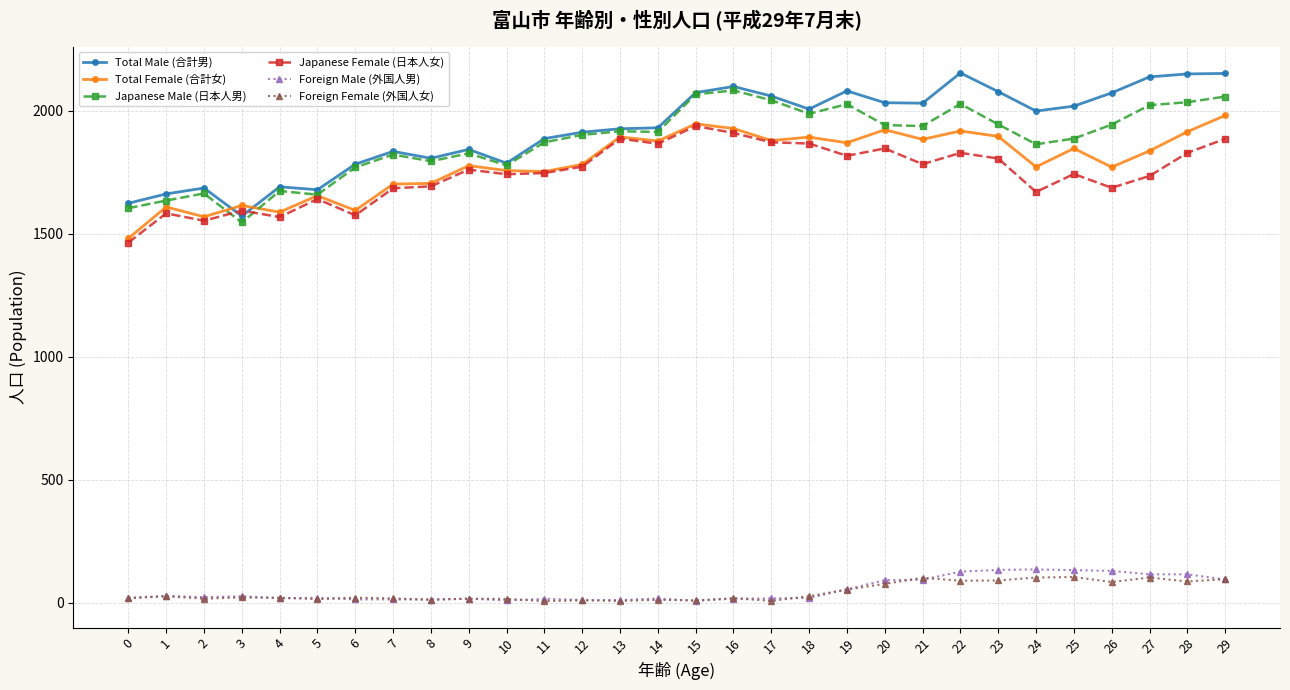

At which category is the sum across all series the highest?

29